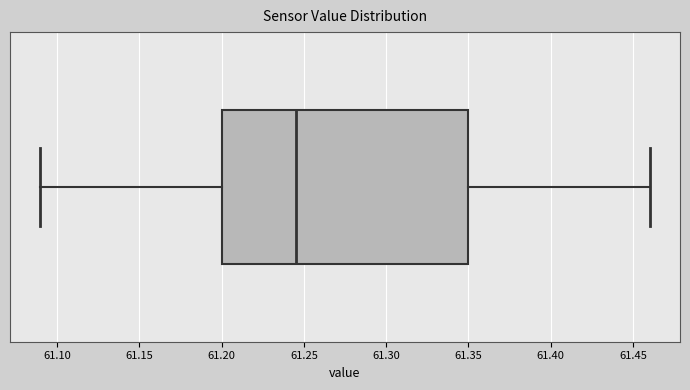

Transcribe this box plot: give where the median line is, the range the box spans, and where the two whiskers end, as read against the x-axis. The values are not printed on the chart, so give them approximately, as read against the axis.

median 61.245, box 61.200 to 61.350, whiskers 61.090 to 61.460